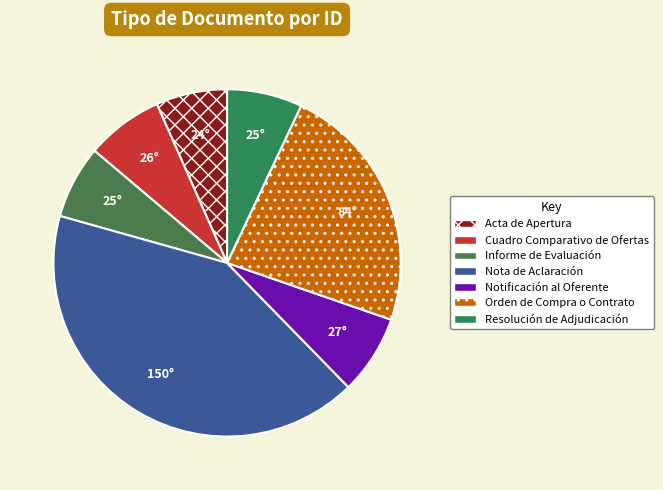

To the nearest percent, what is the combined percentage of Cuadro Comparativo de Ofertas and Resolución de Adjudicación?

14%